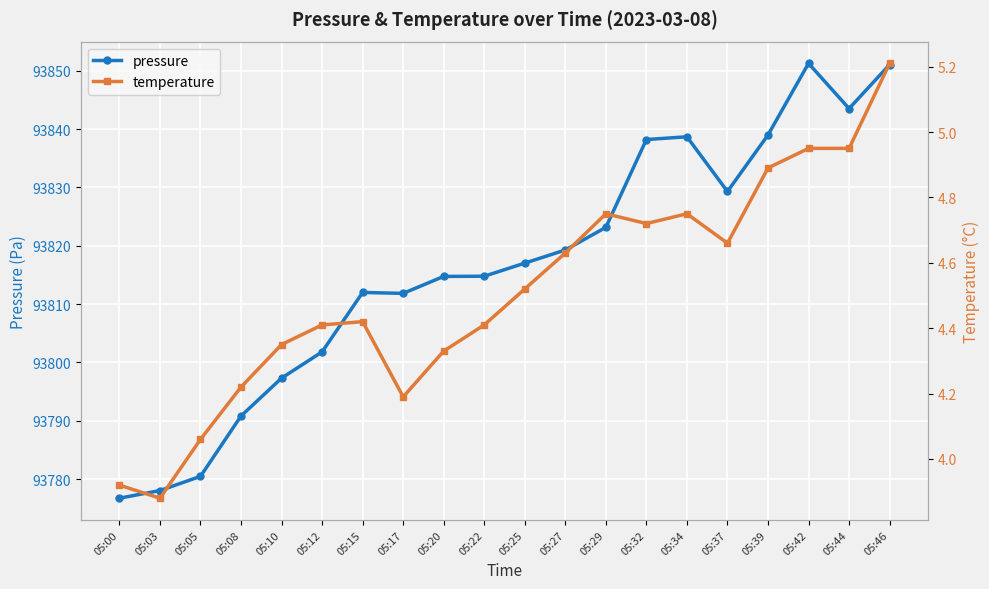

Where does the pressure series first go above 93817?

05:25